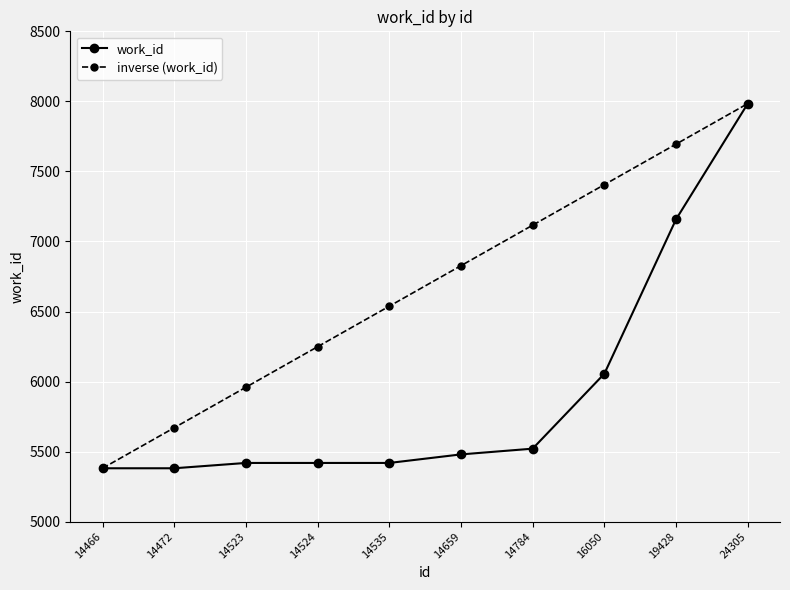

How many lines are shown in the chart?

2